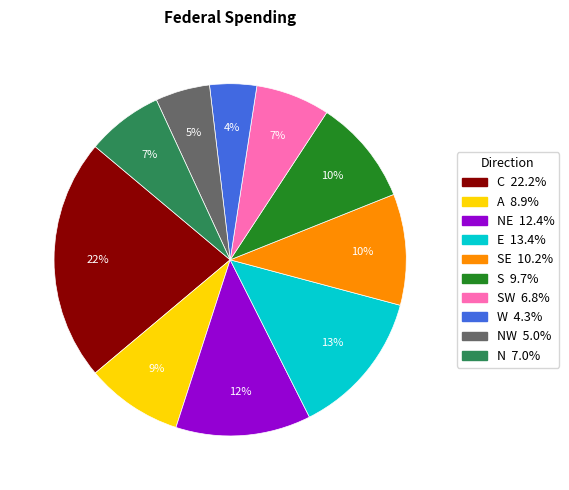

To the nearest percent, what is the average slice percentage?

10%